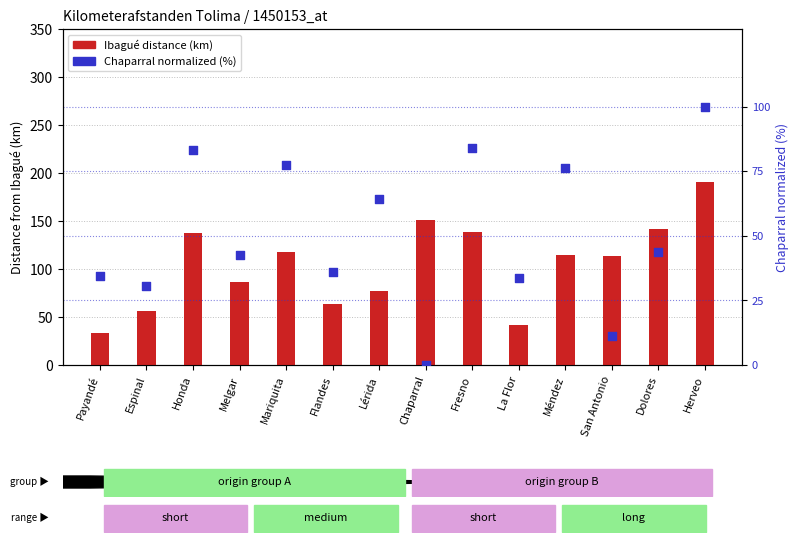

Is the value of Ibagué (km) at La Flor greater than the value of Chaparral (norm %) at Honda?

No